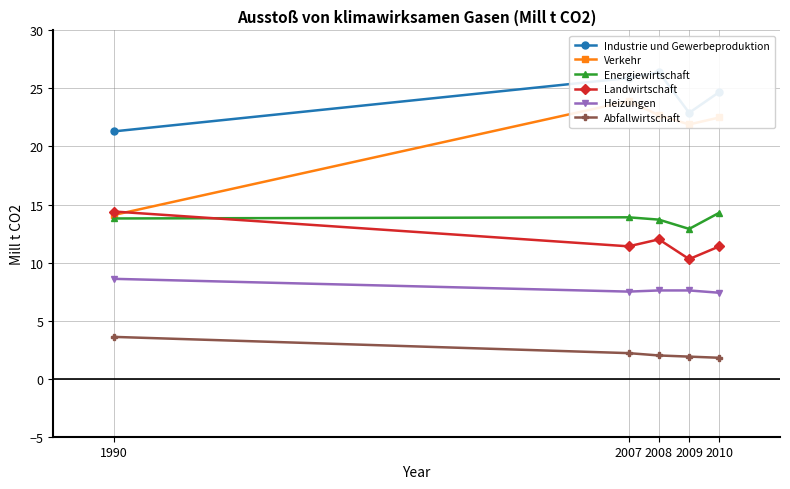

True or false: Landwirtschaft has a value of 3.0 at 1990.

False